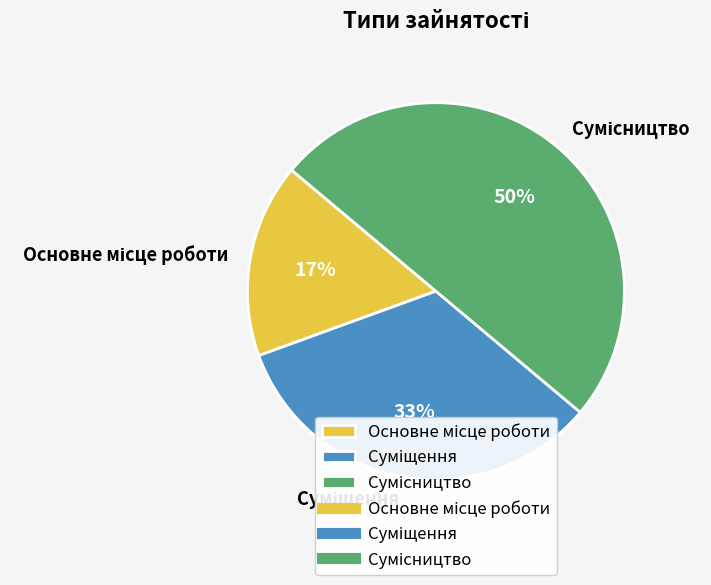

To the nearest percent, what is the average slice percentage?

33%